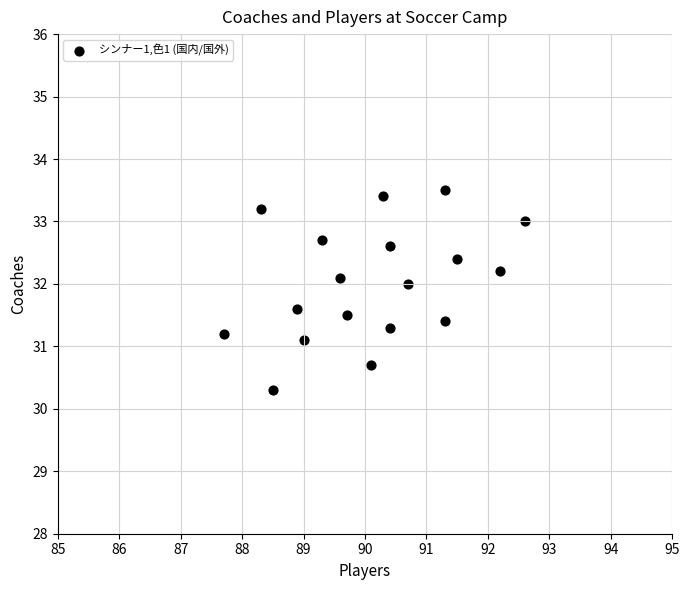

What is the range of X values (max minus min)?

4.9